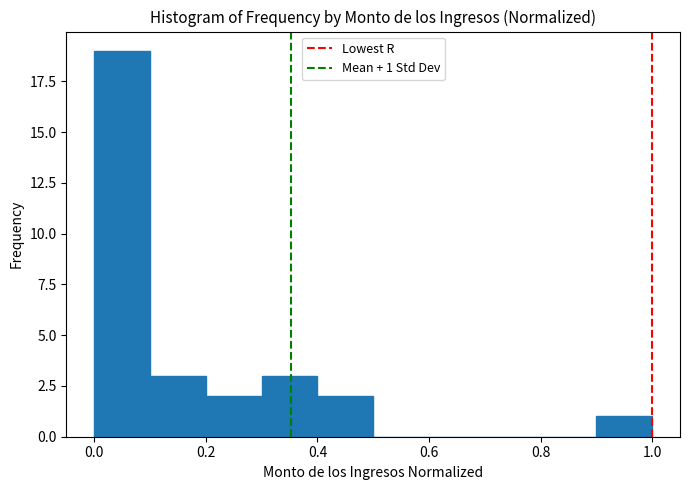

Over which range of the x-axis is the bar tallest?

0.0 to 0.1